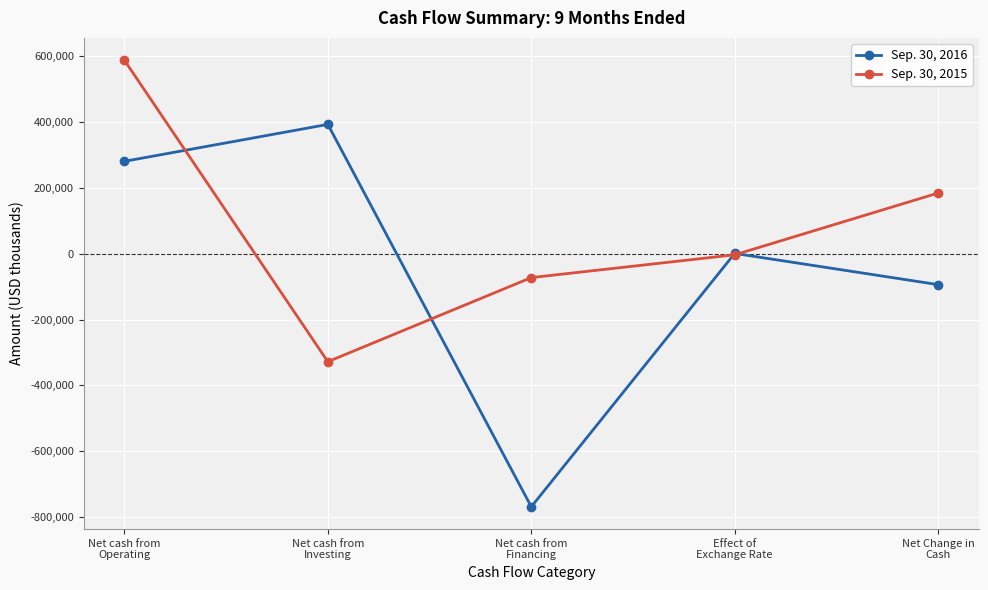

What is the label of the 5th point from the right?

Net cash from
Operating